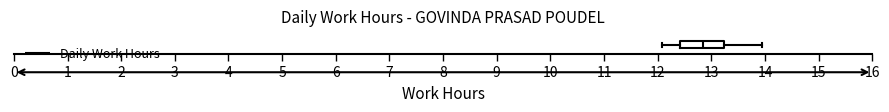

Read this box plot against the x-axis: the position of the median line, the range covered by the box, and the ends of both whiskers. The values are not printed on the chart, so give them approximately, as read against the axis.

median 12.8, box 12.4 to 13.2, whiskers 12.1 to 14.0